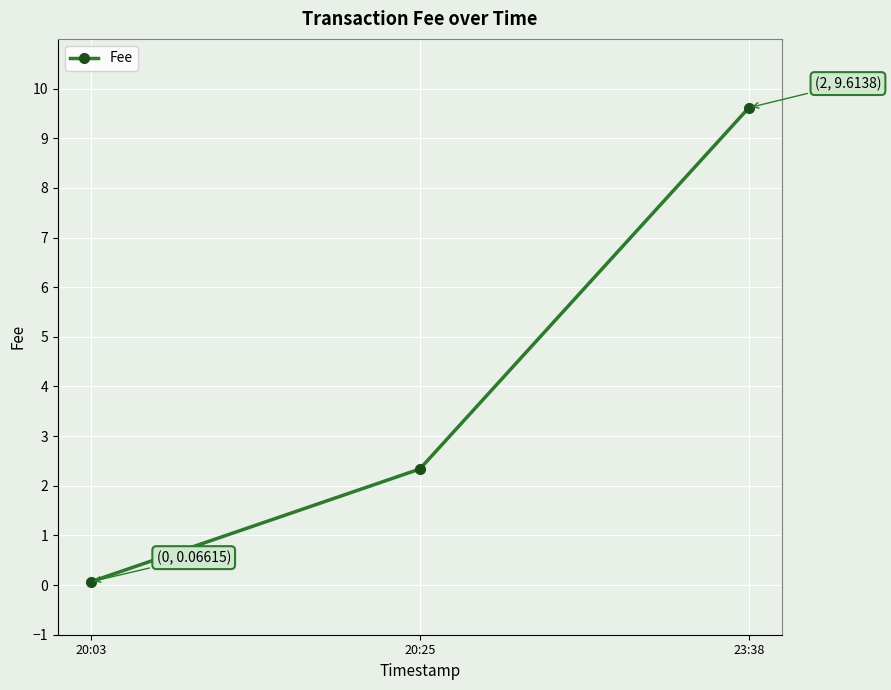

Does the chart have visible grid lines?

Yes